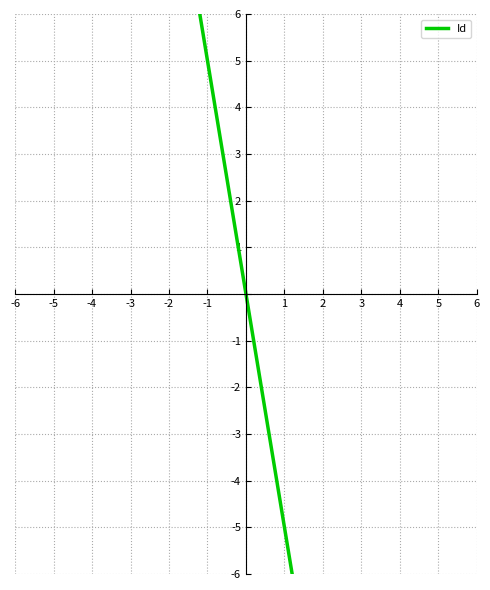

What is the maximum value shown in the chart?

15.0